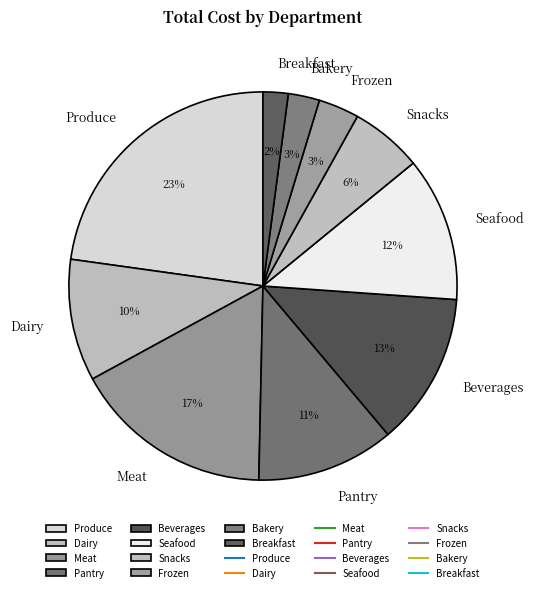

The Beverages slice represents 6% of the pie. True or false?

False